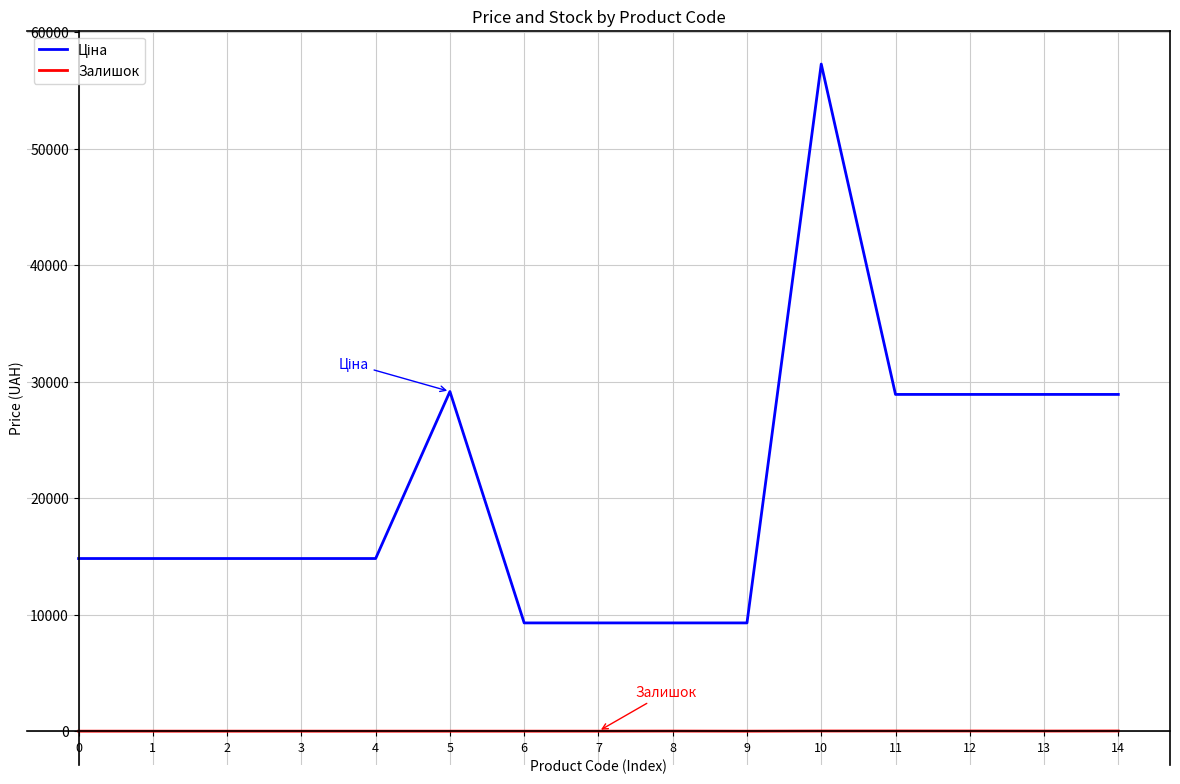

Does the chart display data point markers on the line(s)?

No